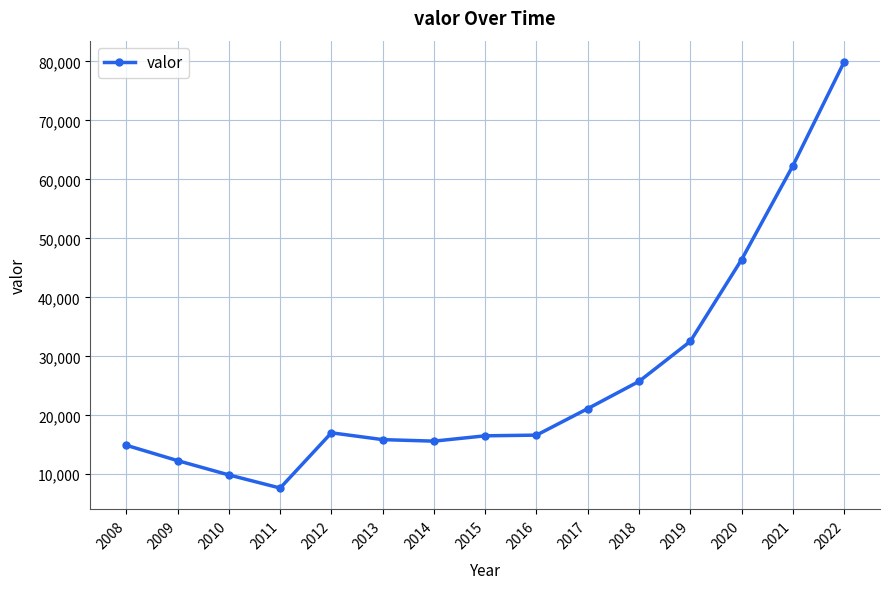

What is the maximum value shown in the chart?

79899